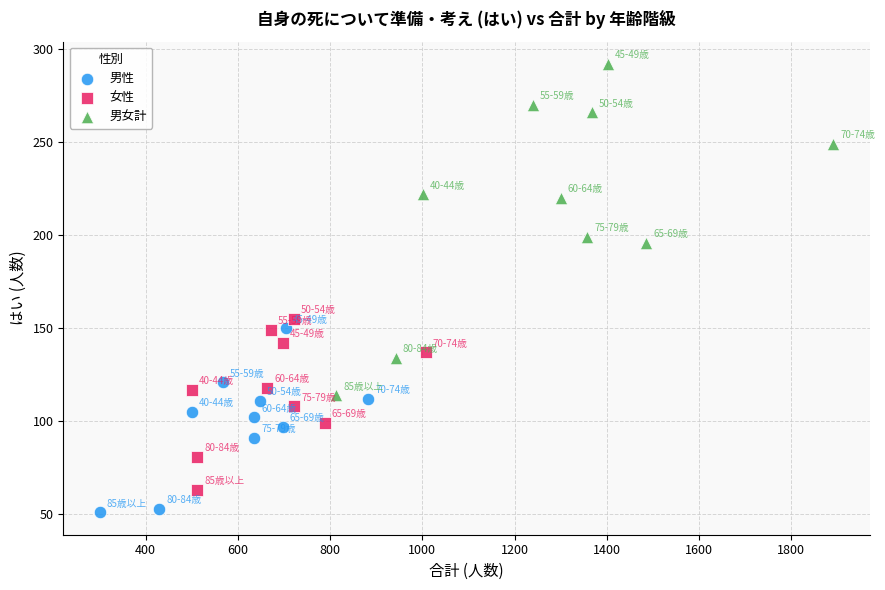

Which series contains the highest Y value?

男女計